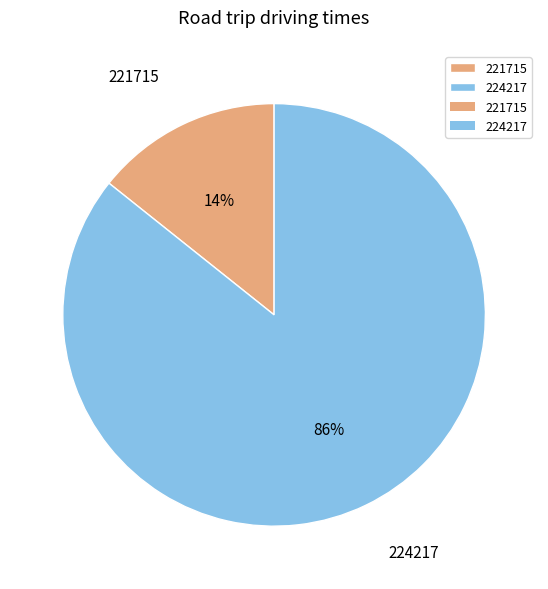

The 224217 slice represents 86% of the pie. True or false?

True